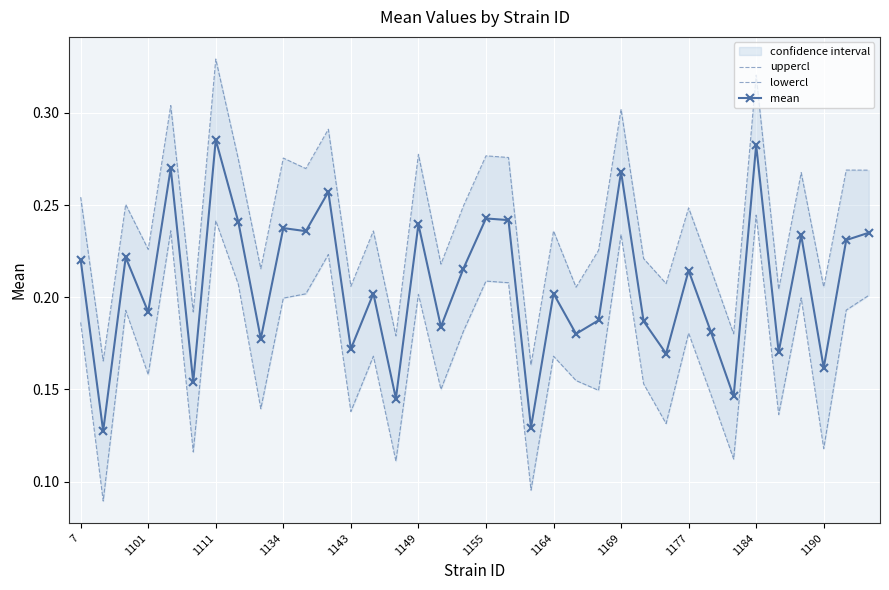

Count the mean values in the range 0 to 1.

36